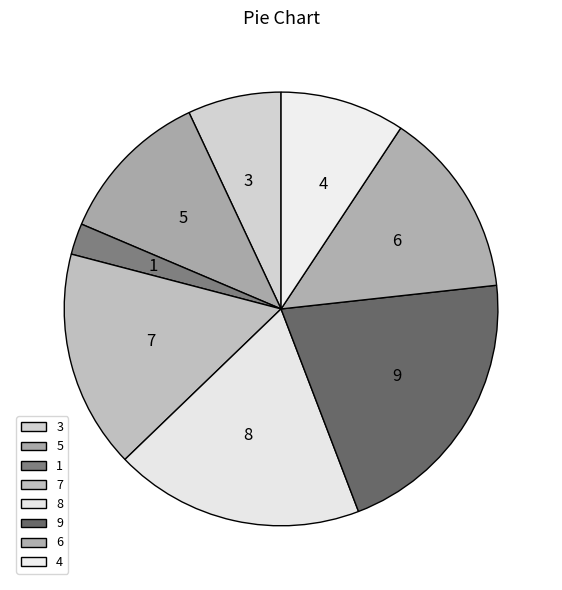

Which slice is the largest?

9